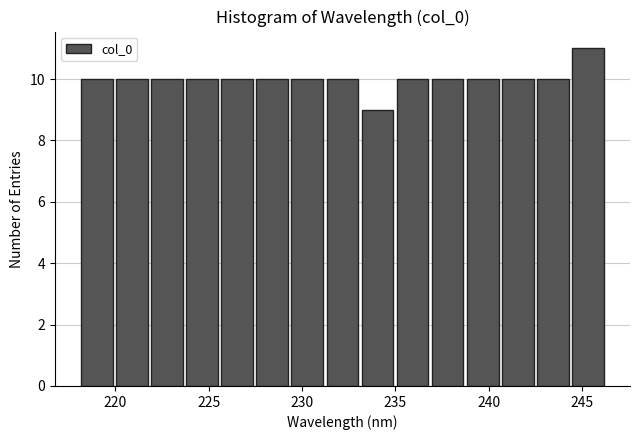

Around what value on the x-axis is the tallest bar? Give the approximate position of its centre, as read against the axis.

245.5